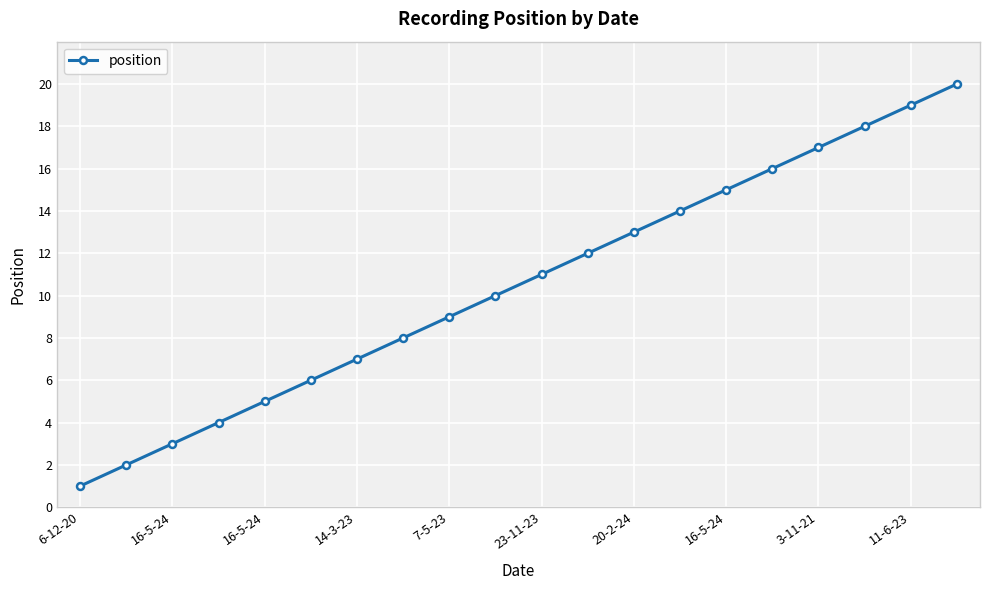

What is the value of the 4th point from the left?

4